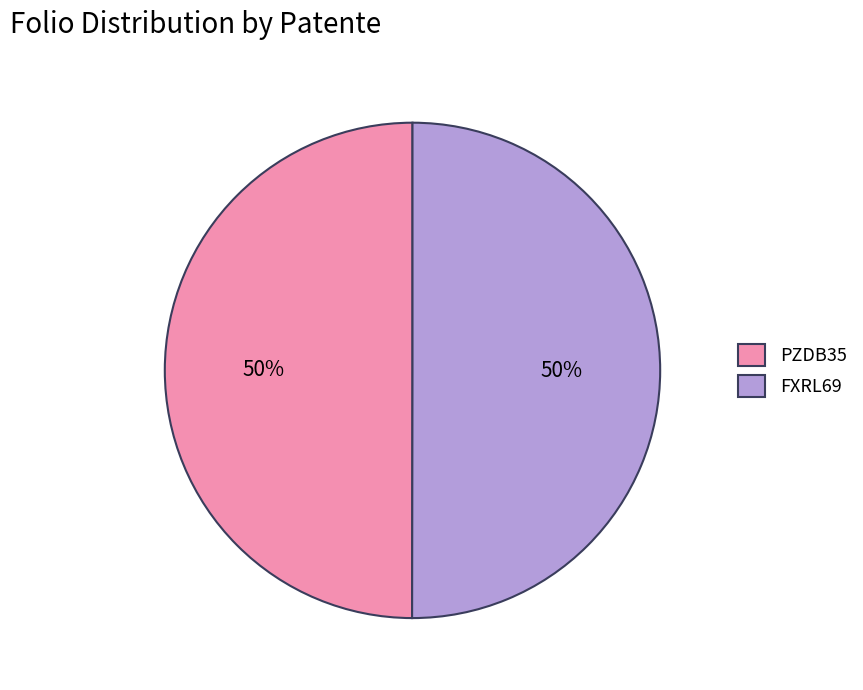

Is the sum of FXRL69 and PZDB35 greater than half?

Yes